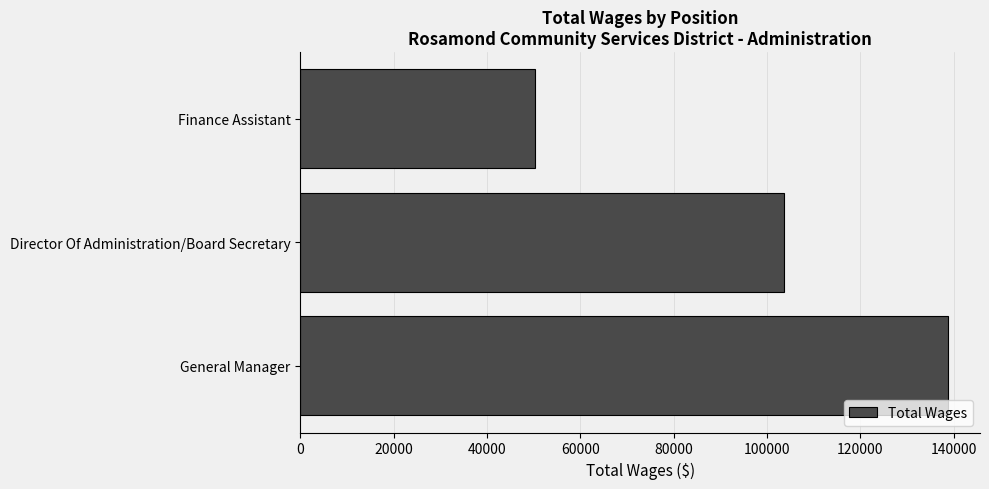

What is the minimum value shown in the chart?

50363